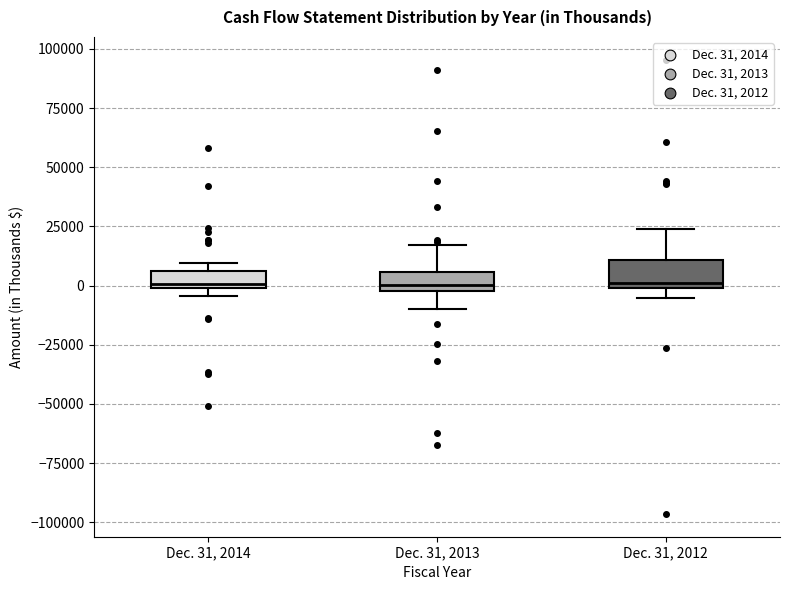

Where does the upper whisker of the box for Dec. 31, 2013 end on the y-axis? The values are not printed on the chart, so give them approximately, as read against the axis.

15000